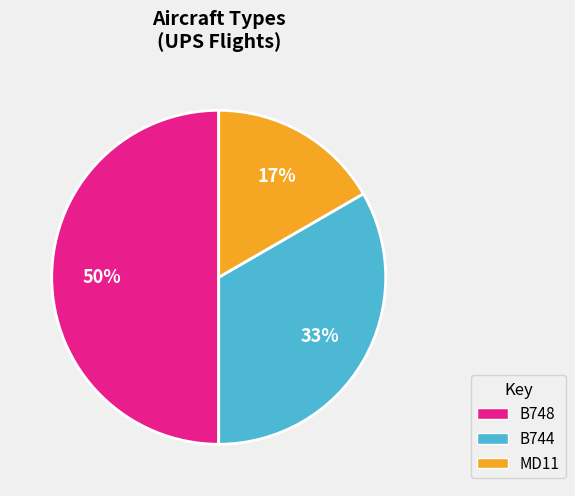

Rank the categories by value from lowest to highest.

MD11, B744, B748